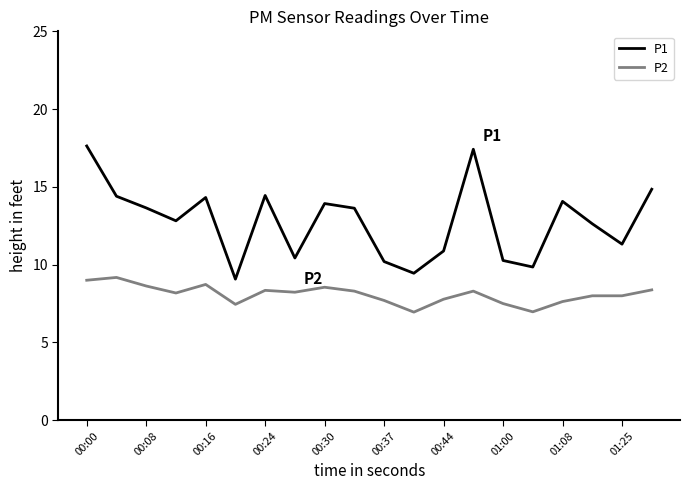

True or false: P1 and P2 intersect in this chart.

False